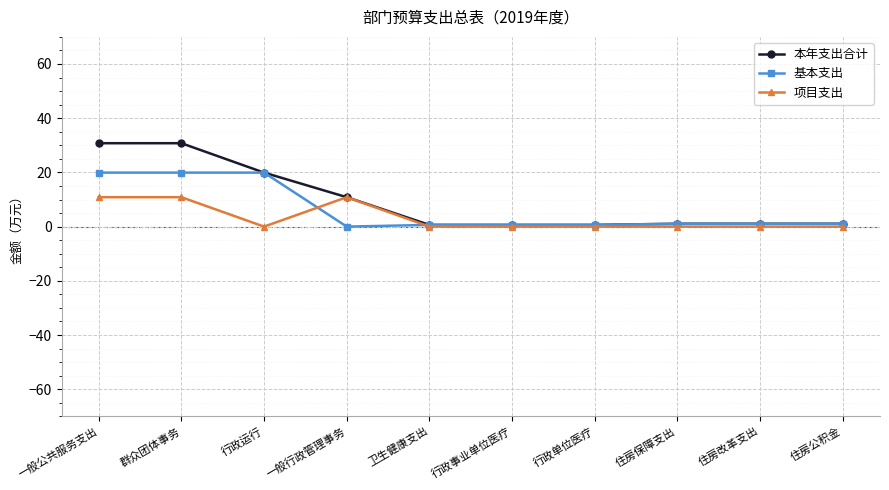

What is the difference between the second highest and minimum values in the 本年支出合计 series?

30.1